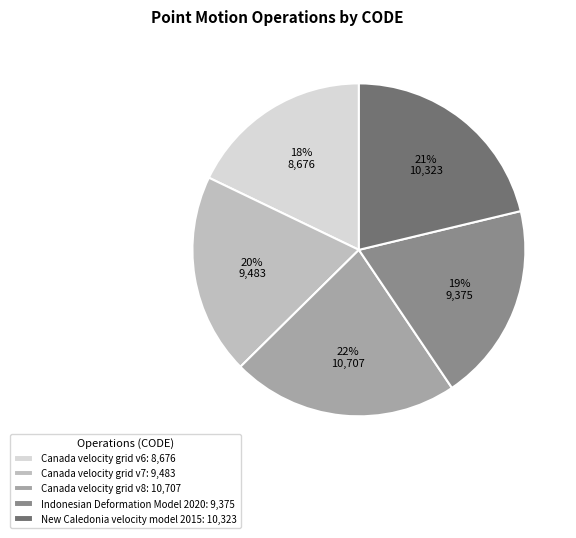

Which category has the smallest portion of the pie?

Canada velocity grid v6